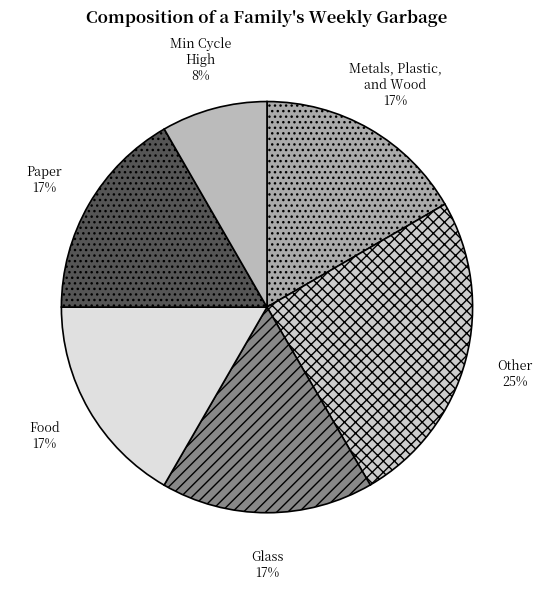

To the nearest percent, what is the difference between the largest and smallest slice percentages?

17%